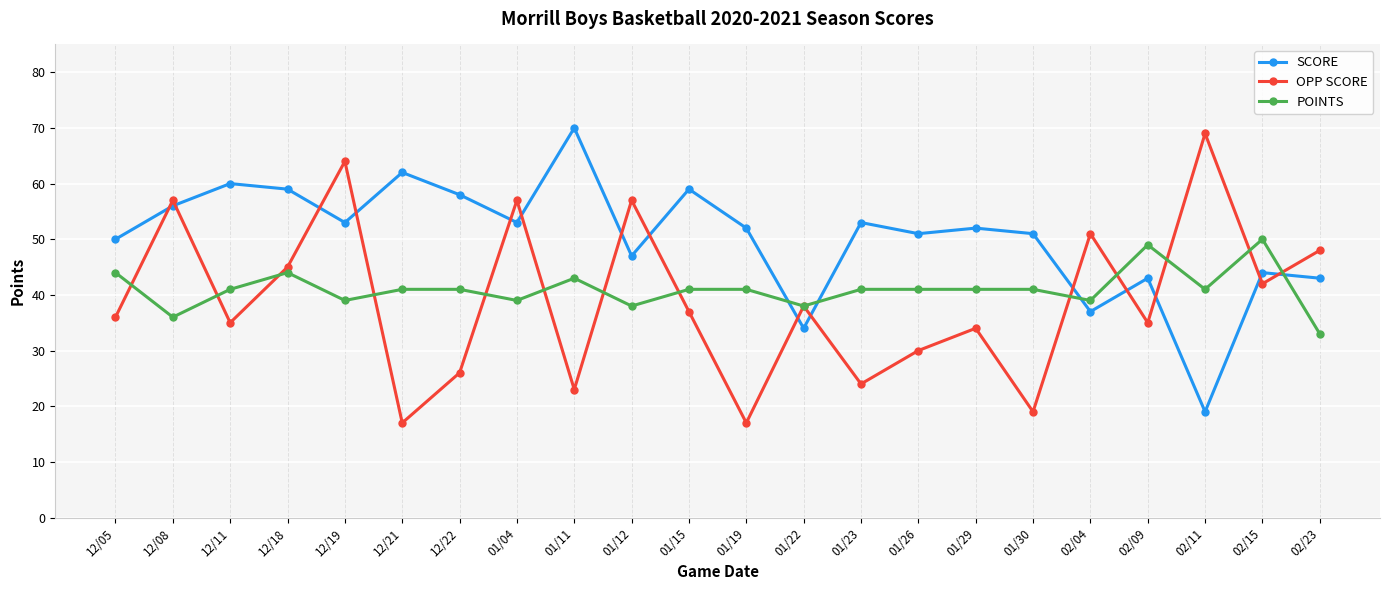

What are all the series names shown in the legend?

SCORE, OPP SCORE, POINTS